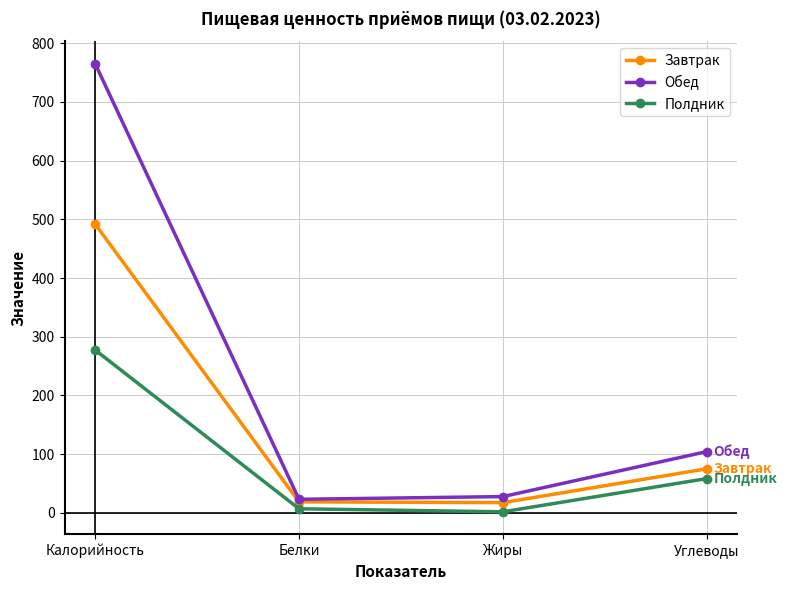

What is the sum of all Обед values?

920.3